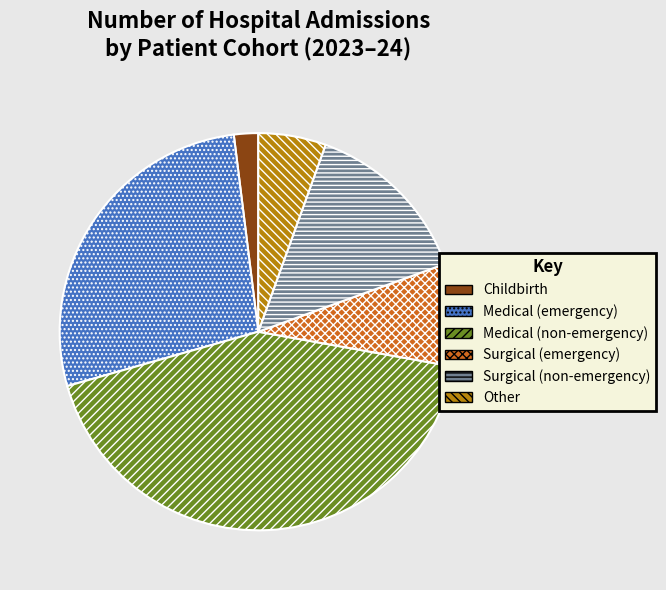

Which slice is the largest?

Medical (non-emergency)